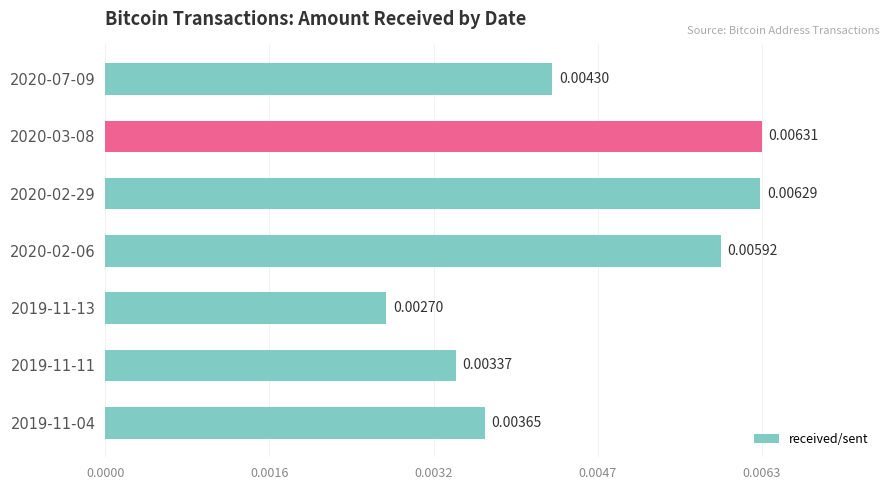

Which has a higher value, 2020-03-08 or 2019-11-11?

2020-03-08